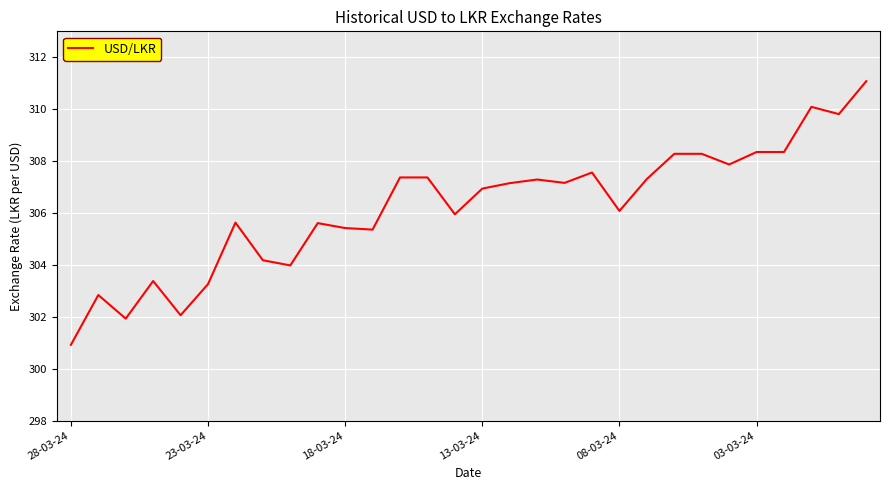

What is the minimum value shown in the chart?

300.9